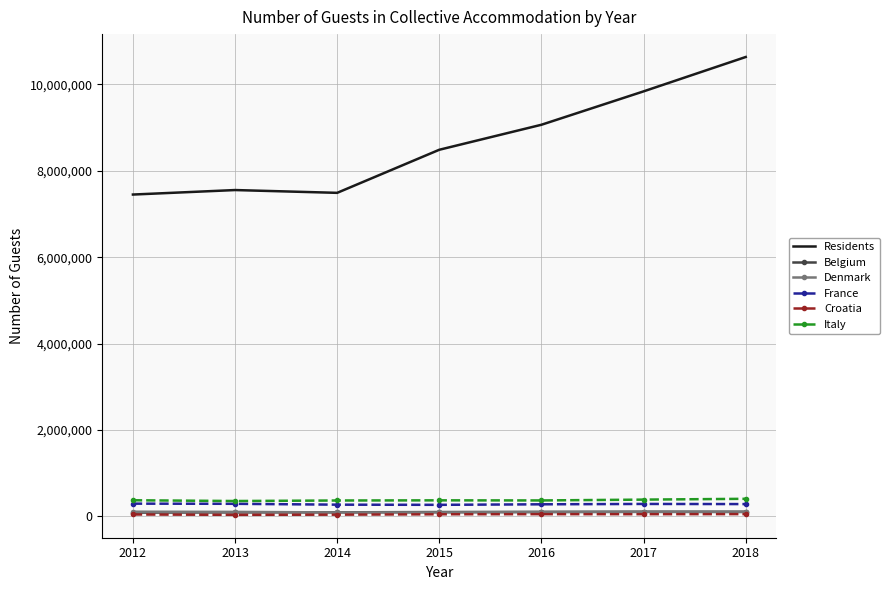

Between 2013 and 2017, which series saw the biggest shift?

Residents